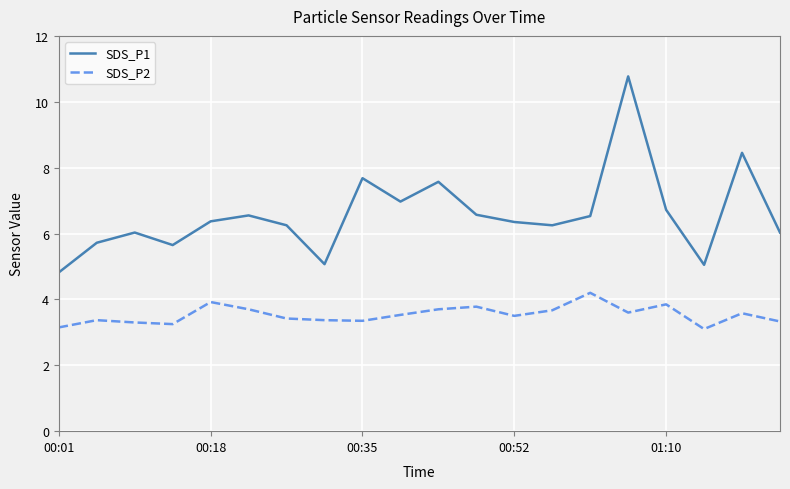

Which series has the largest range (max minus min)?

SDS_P1